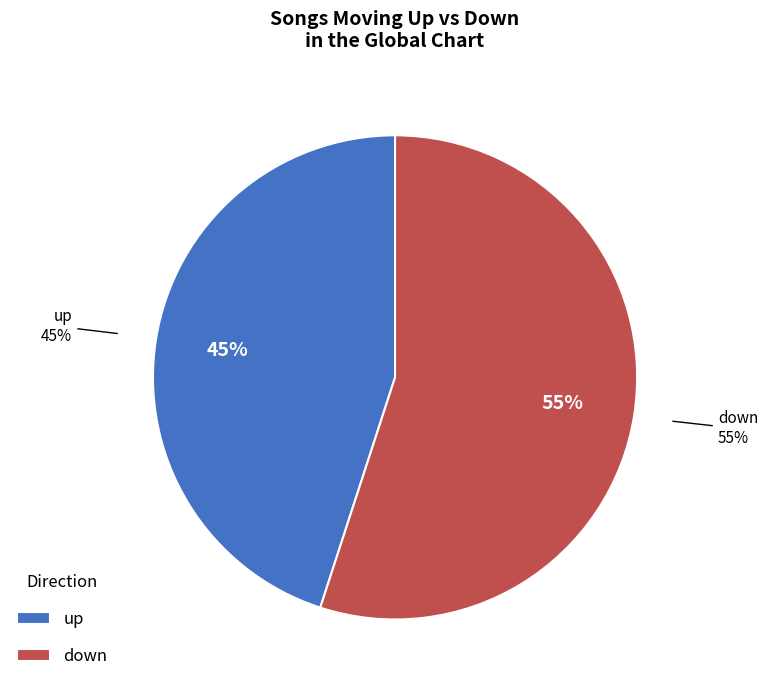

The down slice represents 55% of the pie. True or false?

True